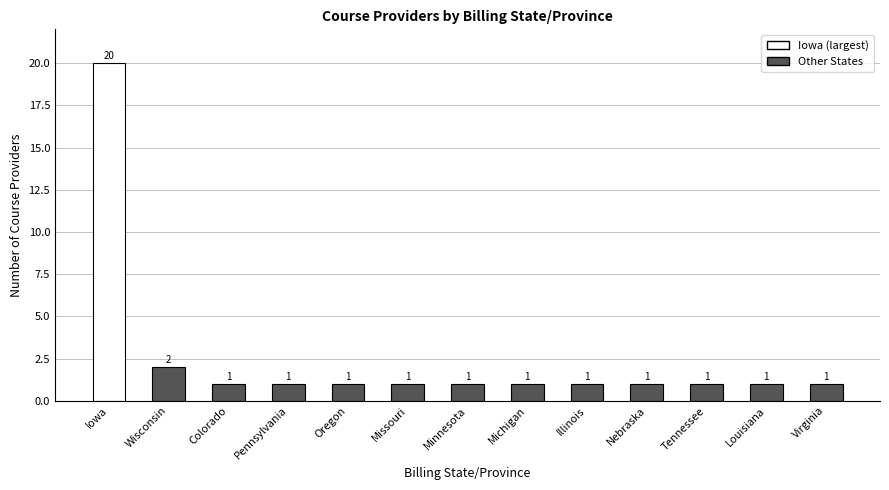

Which category has the highest value across all series?

Iowa